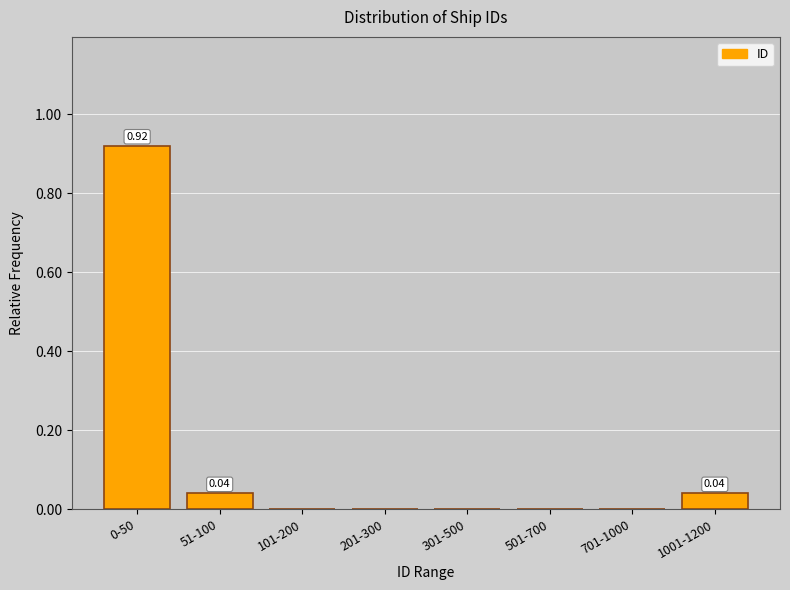

What is the sum of all values?

1.0